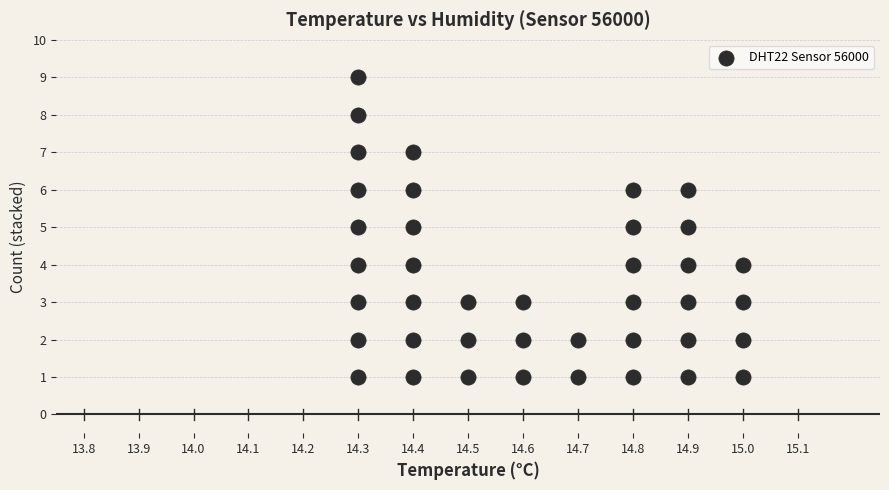

What is the range of Y values (max minus min)?

8